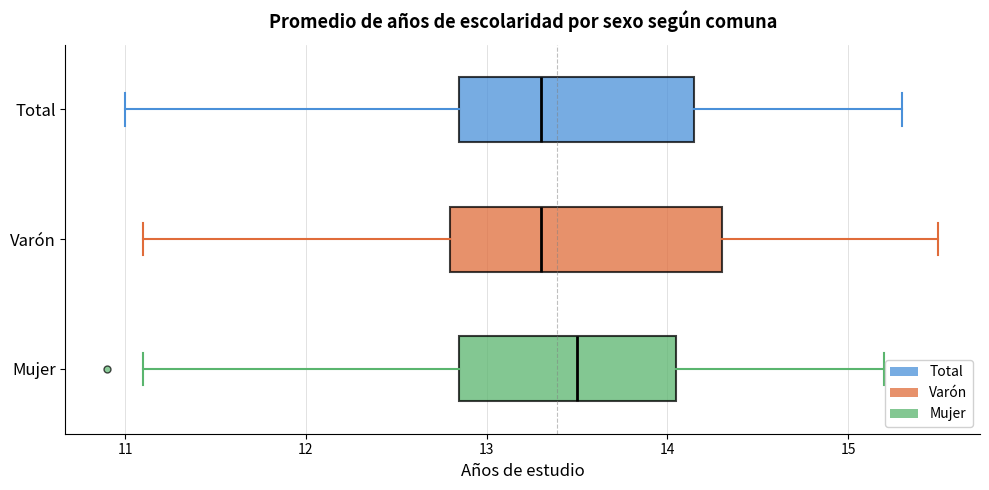

Where does the left whisker of the box for Mujer end on the x-axis? The values are not printed on the chart, so give them approximately, as read against the axis.

11.1